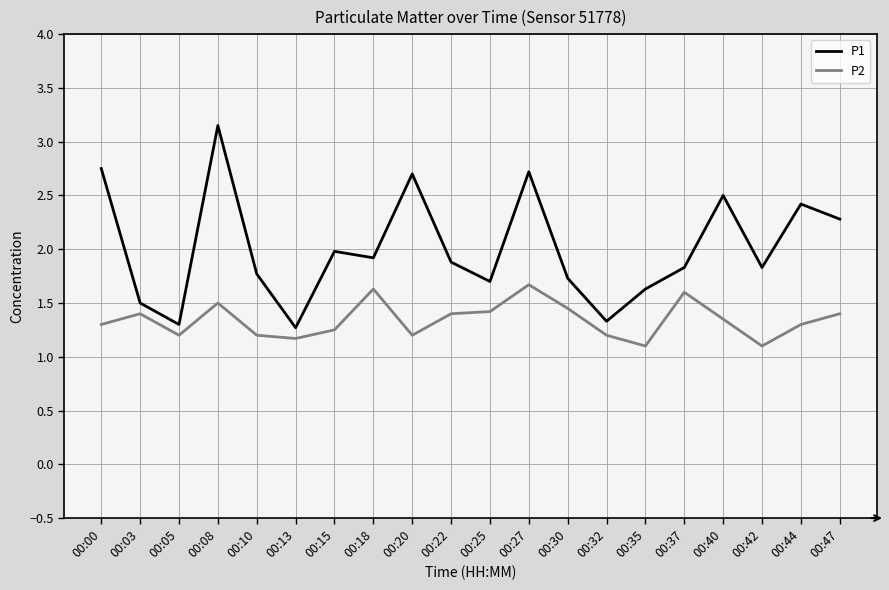

Which series has the largest range (max minus min)?

P1